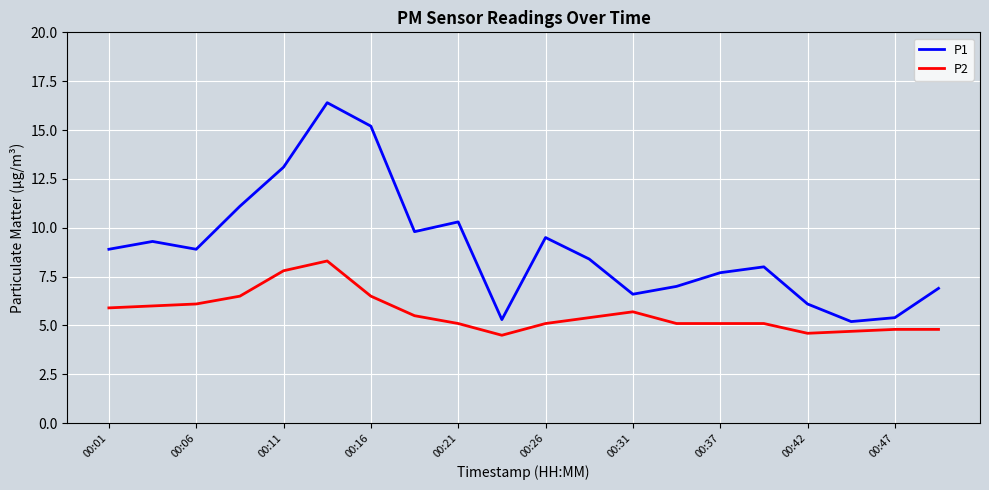

What is the smallest value displayed?

4.5